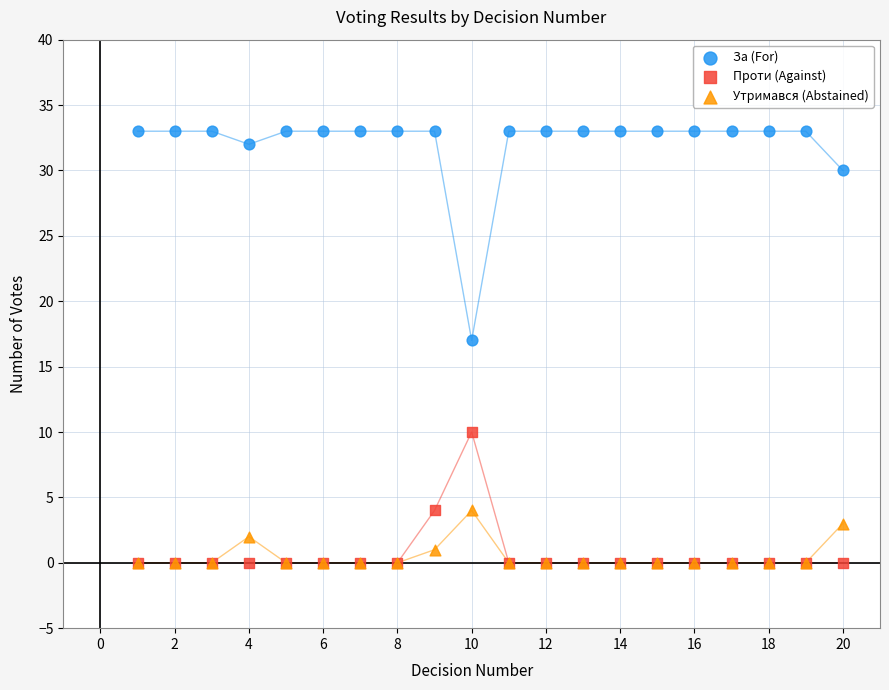

Across all series, what Y value is closest to 16?

17